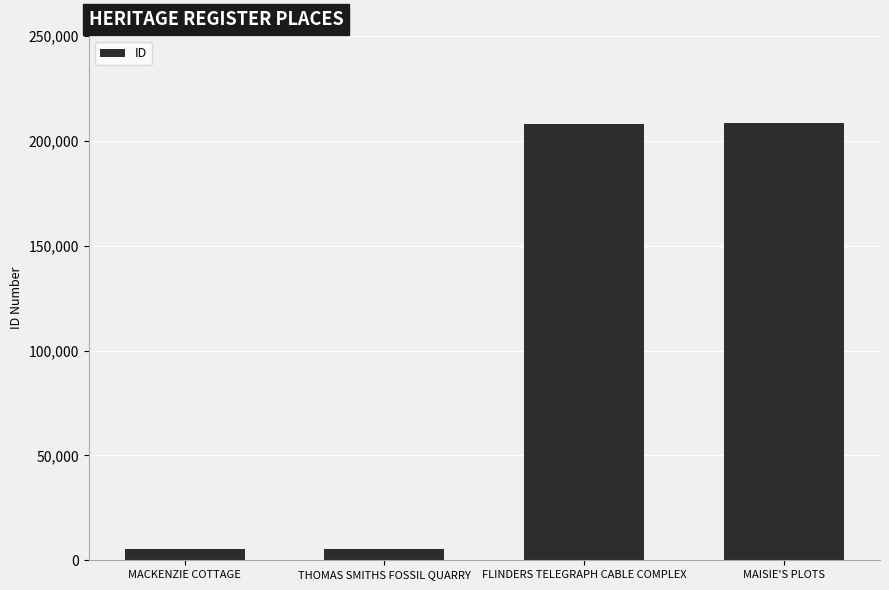

What is the minimum value shown in the chart?

5418